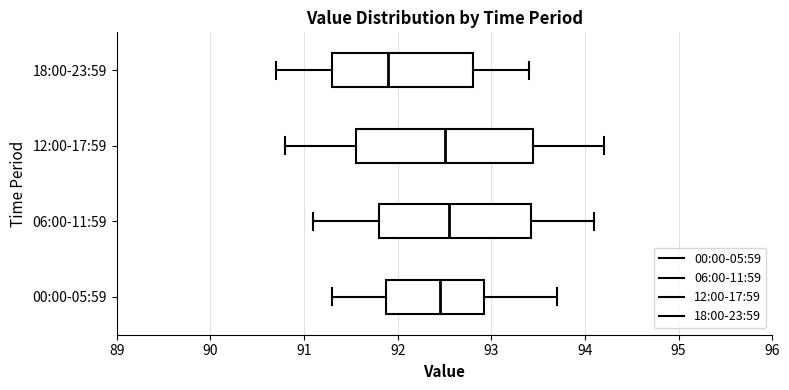

Comparing the boxes themselves (not the whiskers), which one is the widest?

12:00-17:59